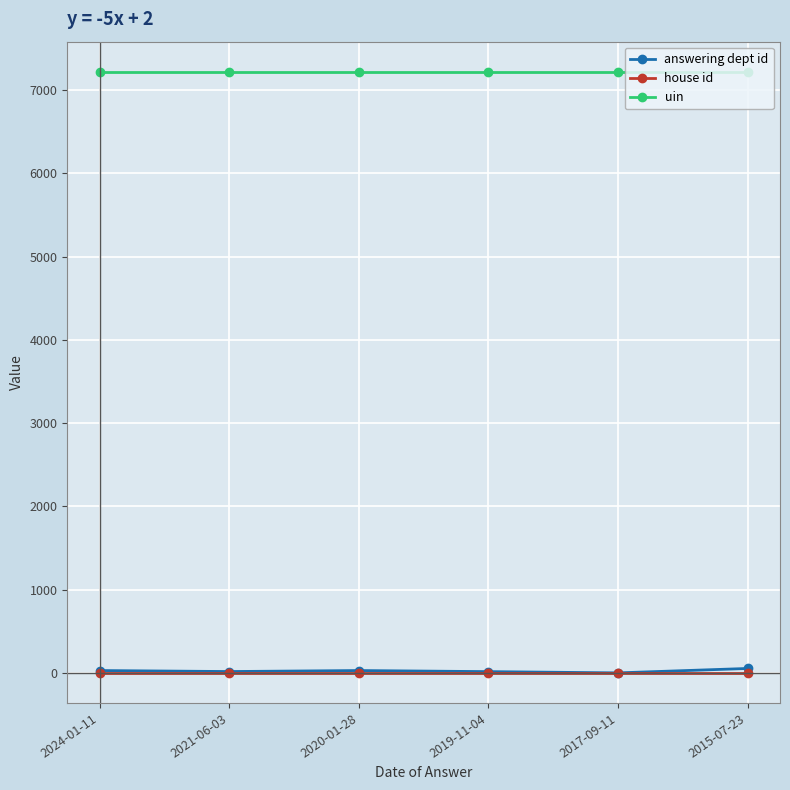

What is the sum of the house id values at 2024-01-11 and 2017-09-11?

2